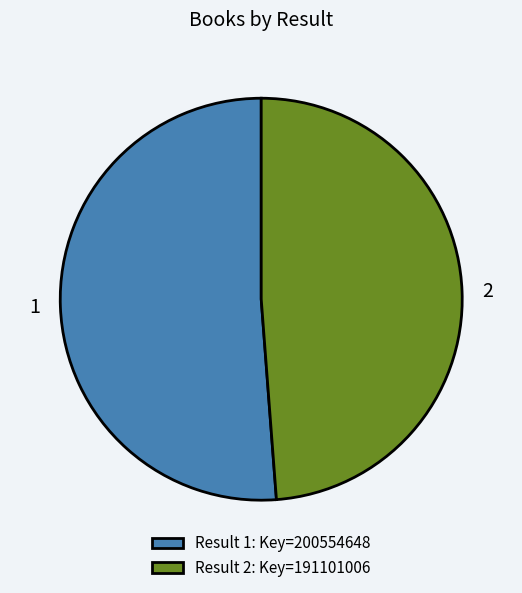

How many segments does this pie chart have?

2